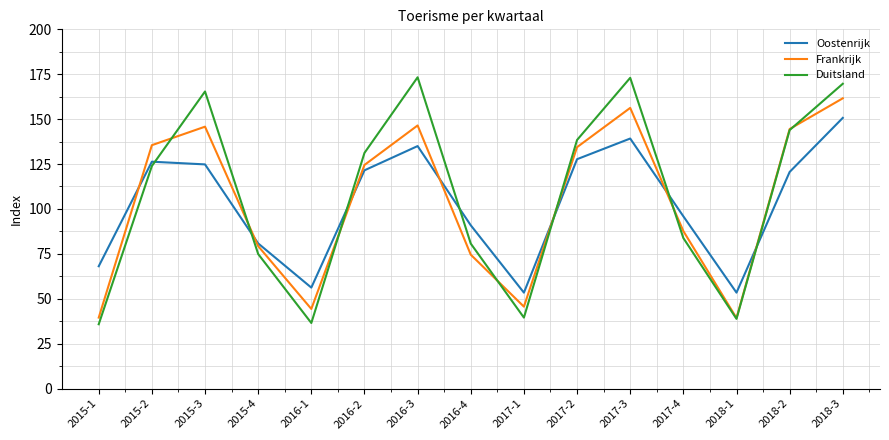

At 2015-1, list the series in order from largest to smallest.

Oostenrijk, Frankrijk, Duitsland